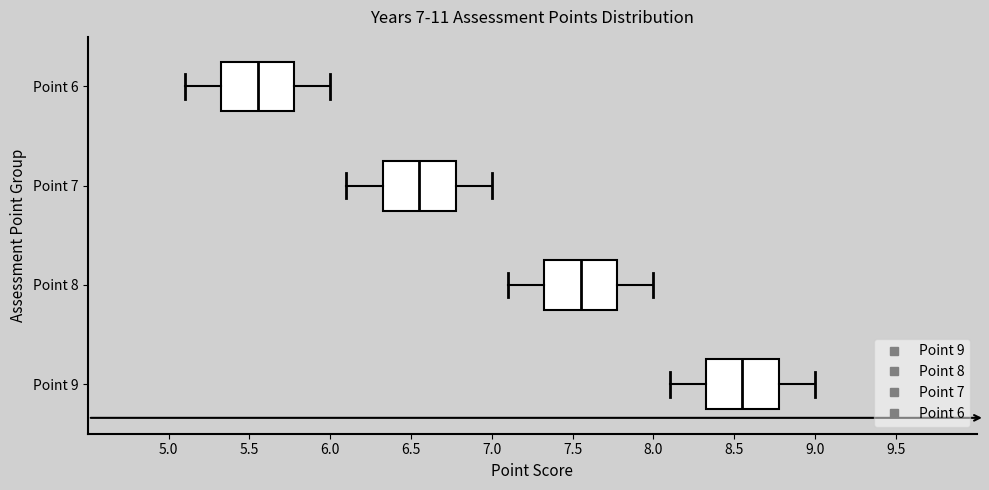

Which box's median line is the furthest to the left?

Point 6